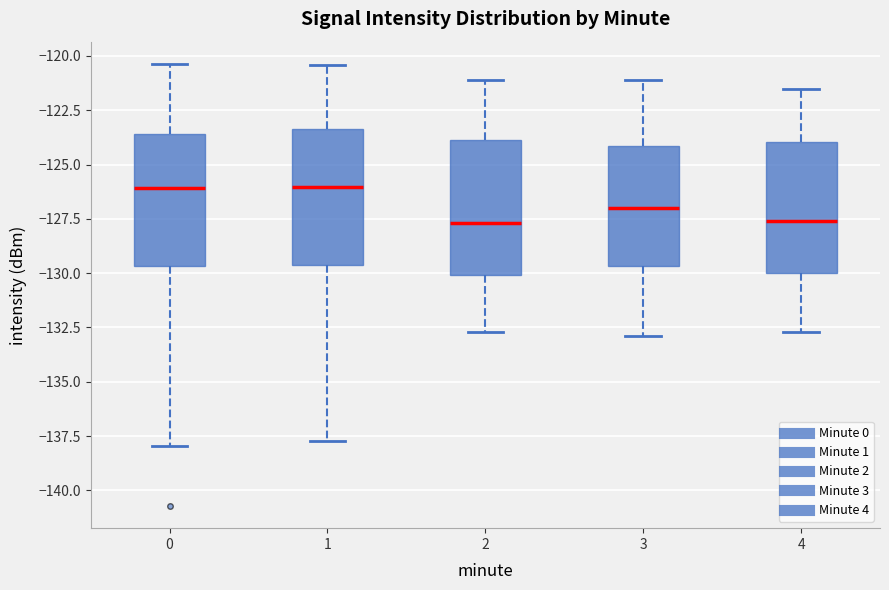

Reading left to right, transcribe this box plot: for each box, give where its median line is, the range the box spans, and where its two whiskers end, as read against the y-axis. The values are not printed on the chart, so give them approximately, as read against the axis.

0: median -126.0, box -129.5 to -123.5, whiskers -138.0 to -120.5
1: median -126.0, box -129.5 to -123.5, whiskers -137.5 to -120.5
2: median -127.5, box -130.0 to -124.0, whiskers -132.5 to -121.0
3: median -127.0, box -129.5 to -124.0, whiskers -133.0 to -121.0
4: median -127.5, box -130.0 to -124.0, whiskers -132.5 to -121.5